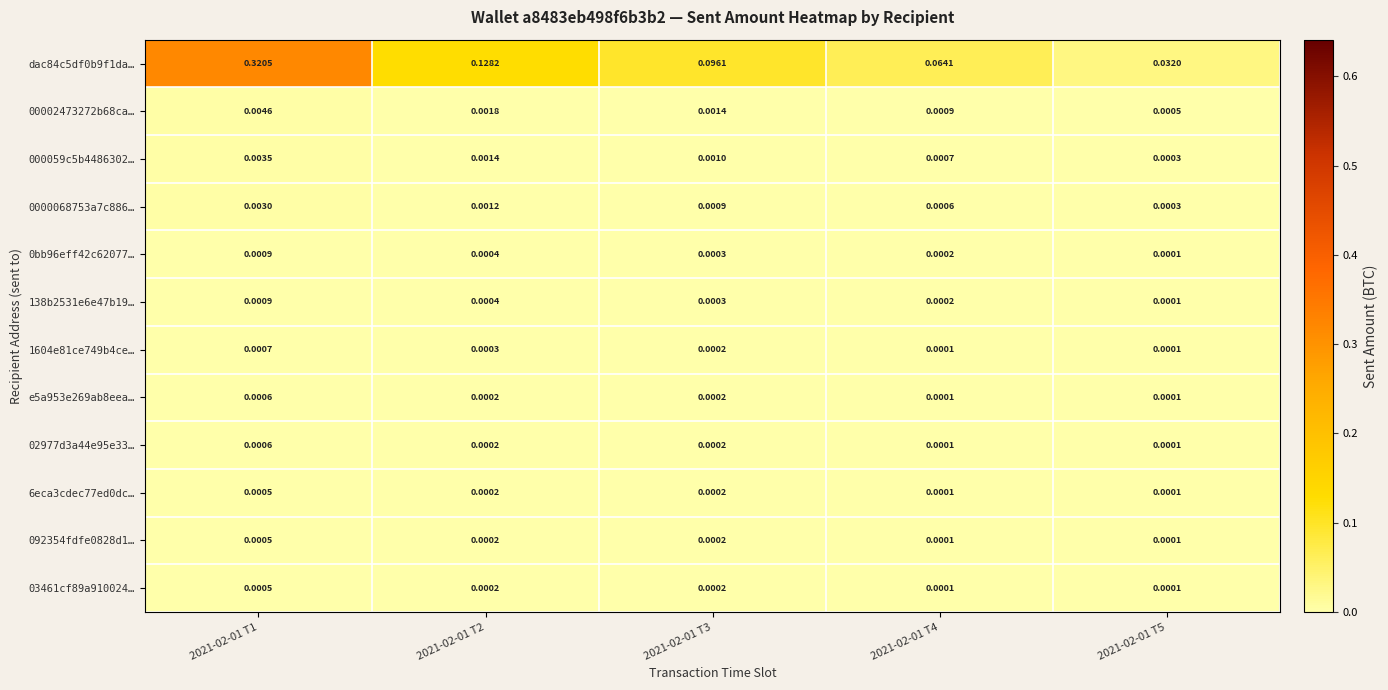

Which label corresponds to the largest value in the chart?

2021-02-01 T1